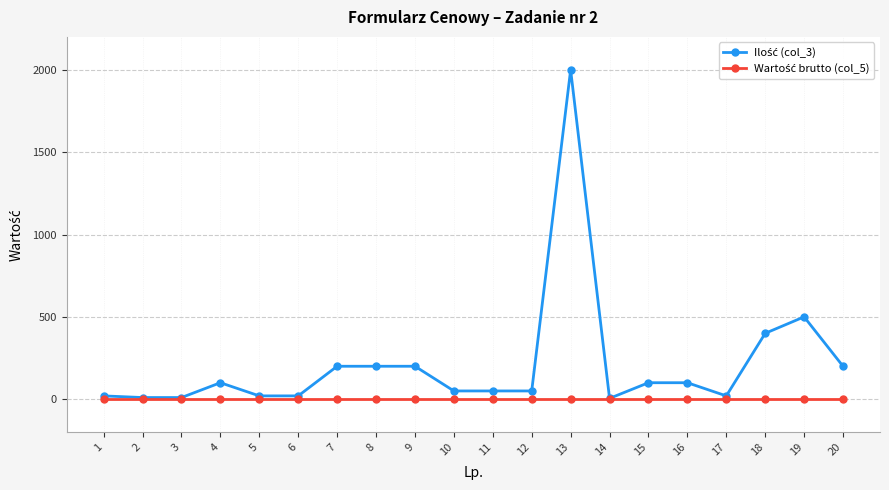

At which category is the sum across all series the highest?

13